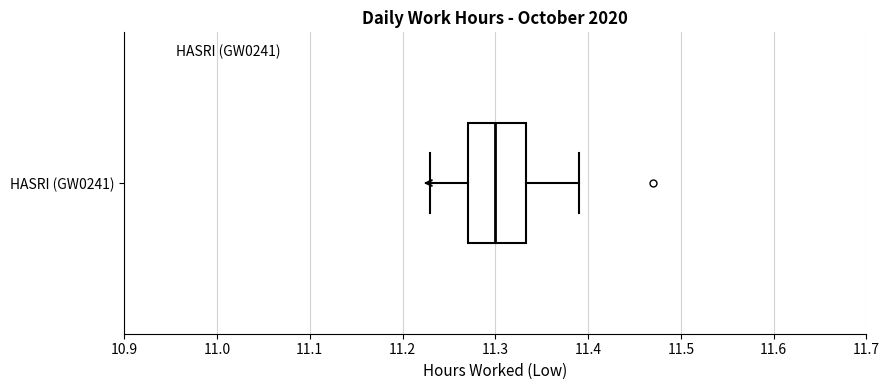

Where does the left whisker of the box for HASRI (GW0241) end on the x-axis? The values are not printed on the chart, so give them approximately, as read against the axis.

11.23